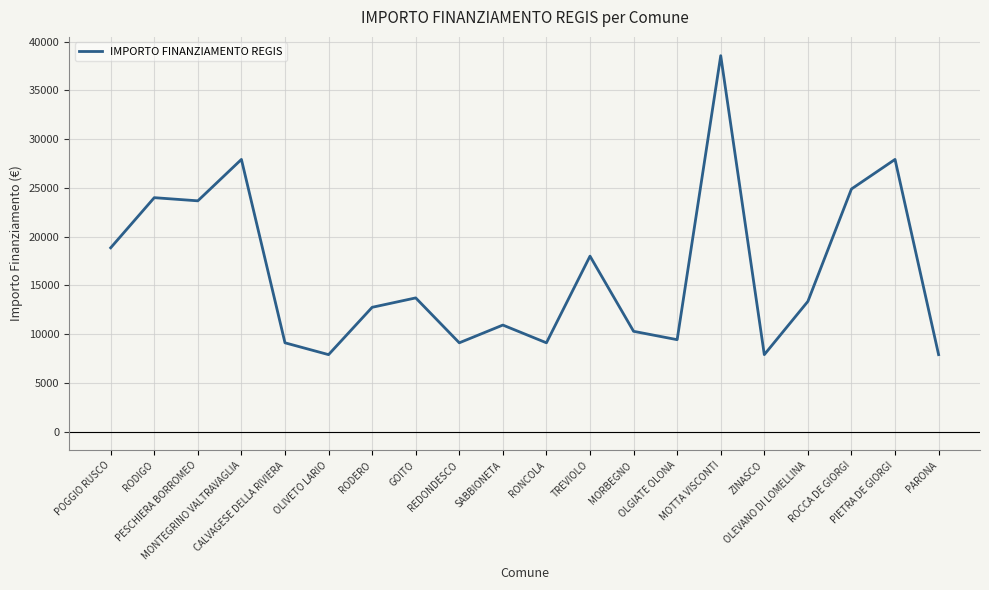

What is the change in value from RONCOLA to ROCCA DE GIORGI?

+15782